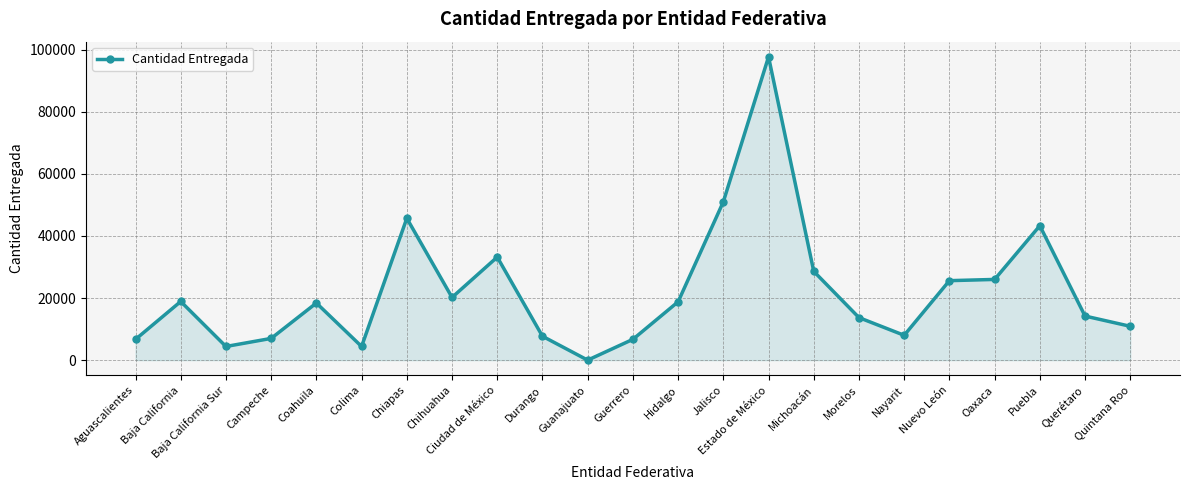

Where does the data first go above 18400?

Baja California